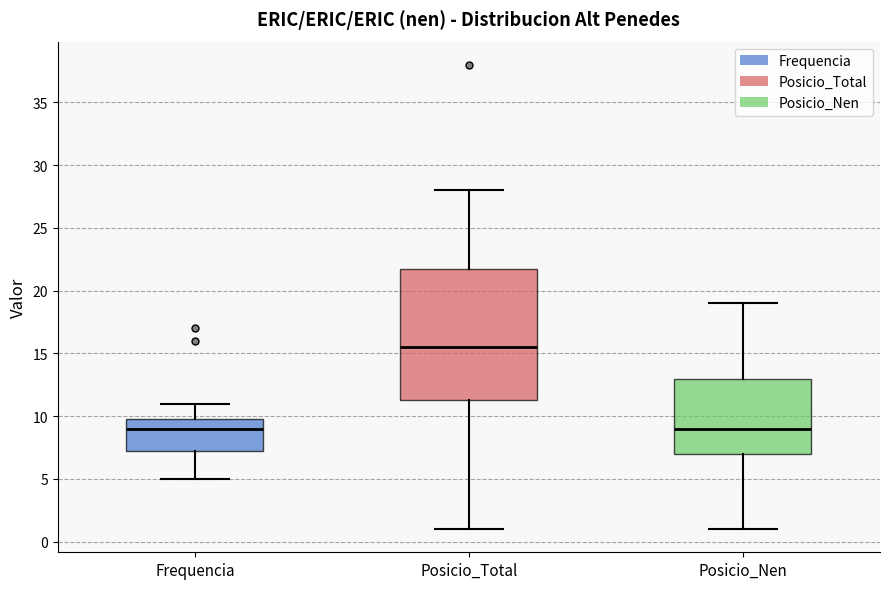

Comparing the boxes themselves (not the whiskers), which one is the tallest?

Posicio_Total